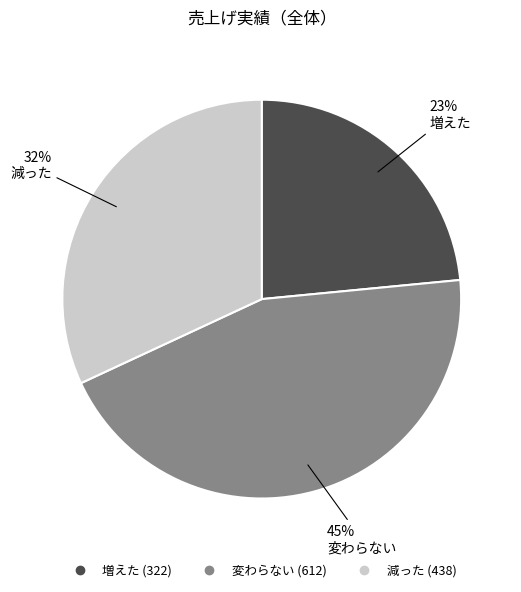

The 増えた slice represents 13% of the pie. True or false?

False